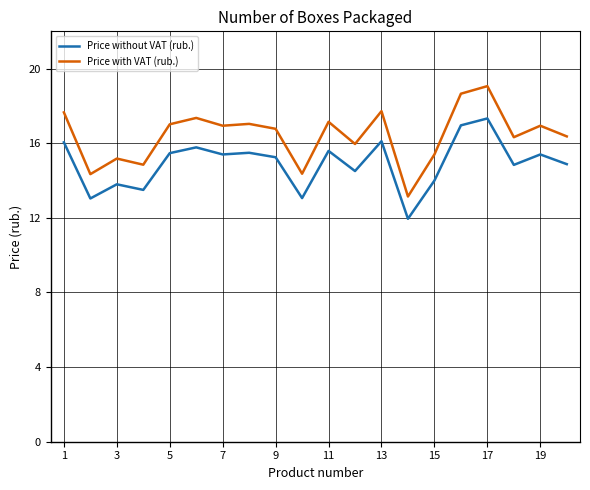

True or false: Price without VAT (rub.) has more than 2 points higher than both neighbors.

True